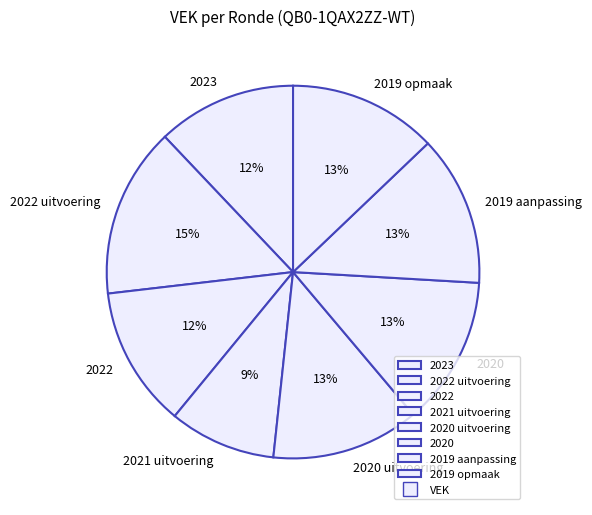

True or false: 2021 uitvoering accounts for 19% of the total.

False